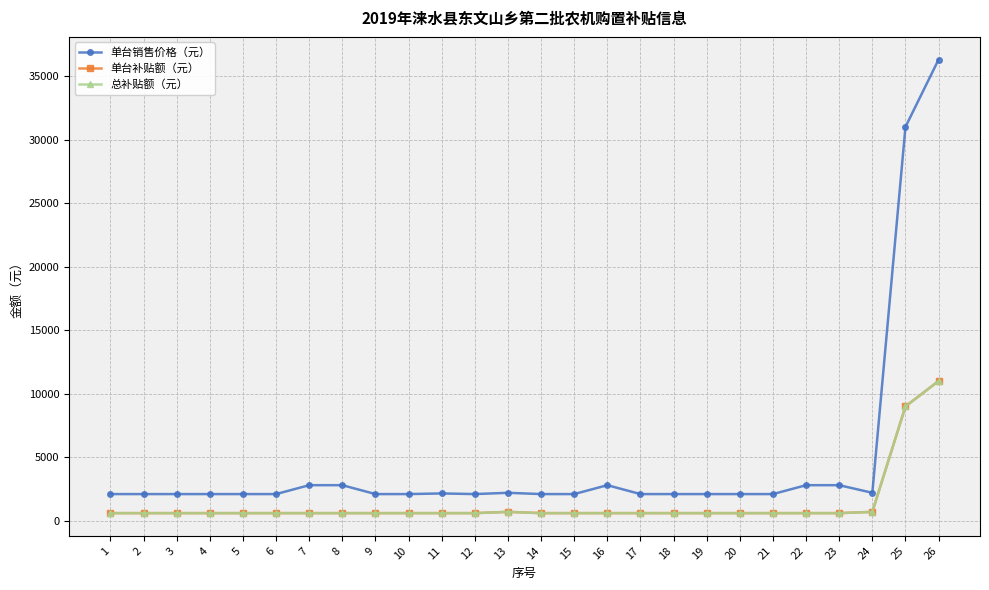

What is the maximum value for 单台销售价格（元）?

36300